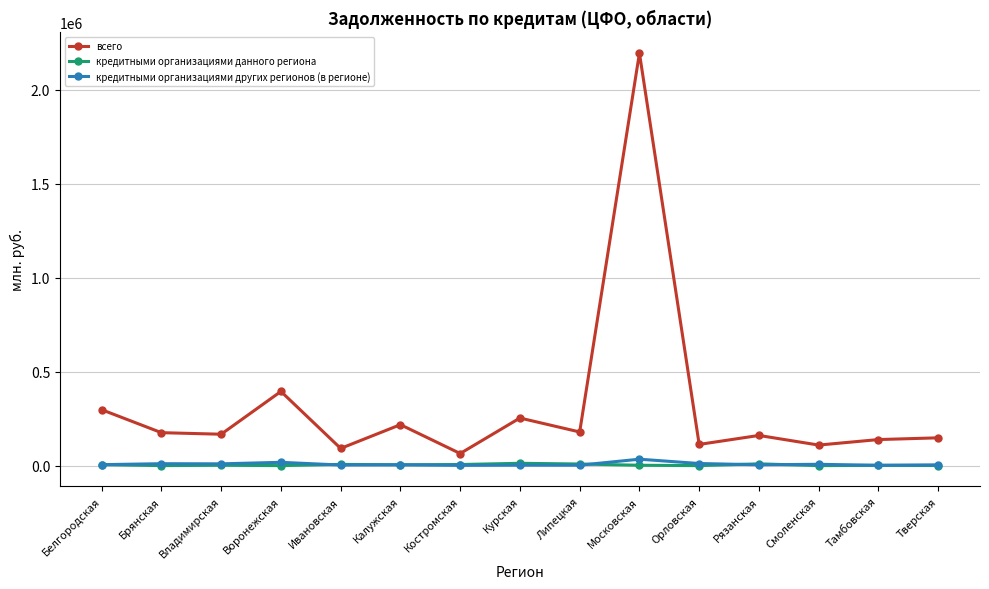

How many data points in всего are less than 166909?

7